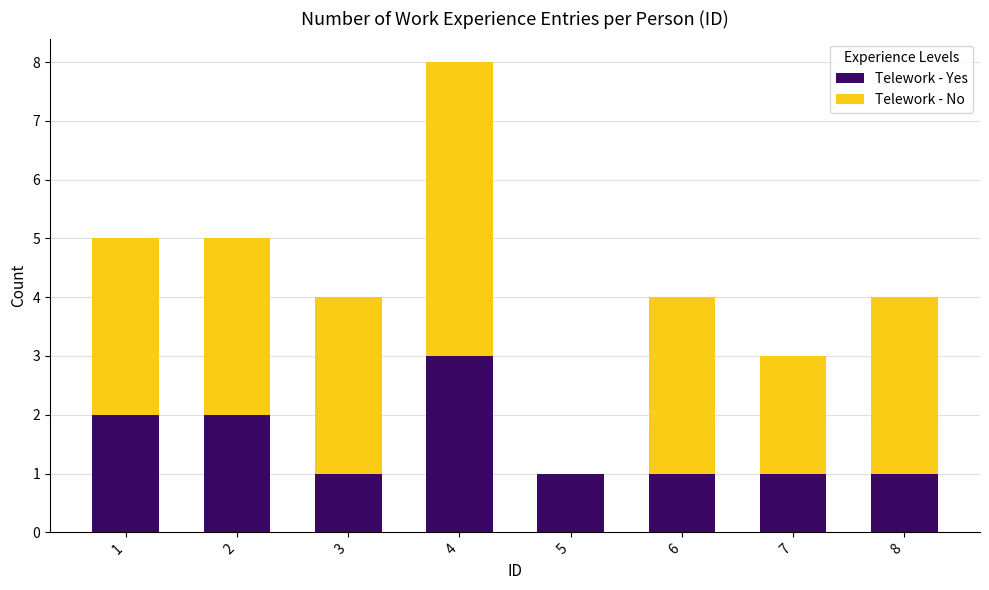

At which label does Telework - Yes reach its peak?

4